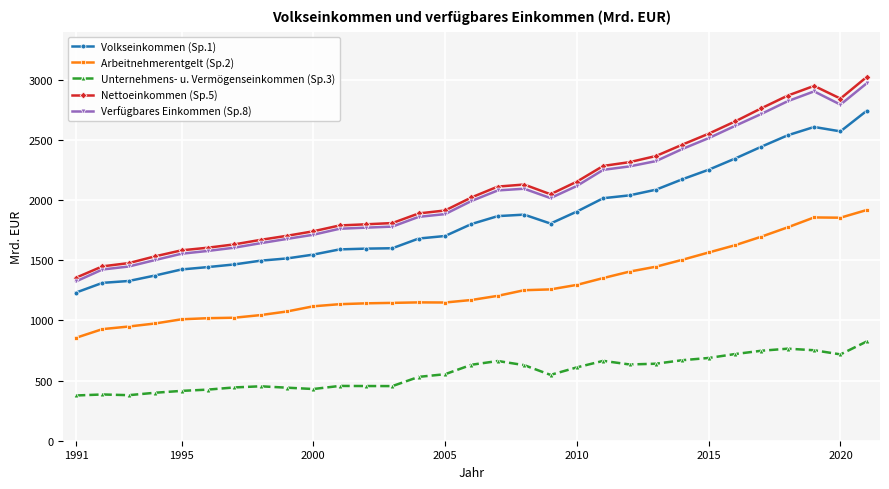

What is the value of the Volkseinkommen (Sp.1) point at the 11th from the left?

1590.5